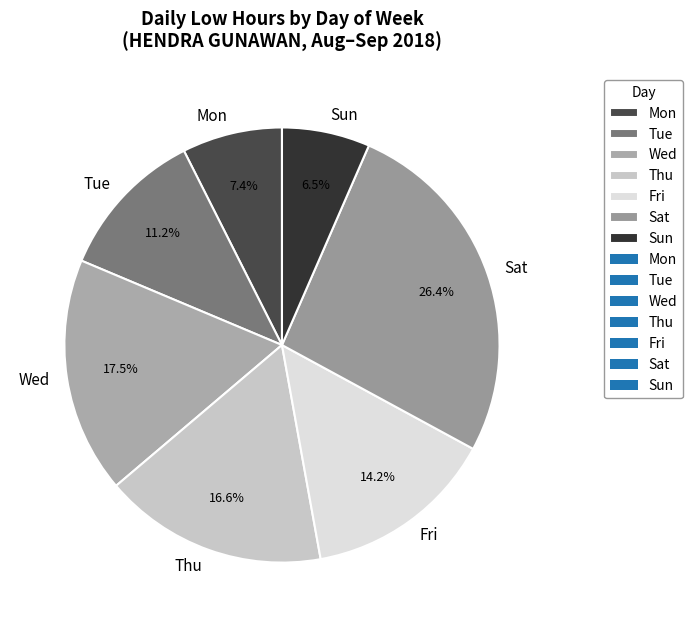

How many slices are in this pie chart?

7